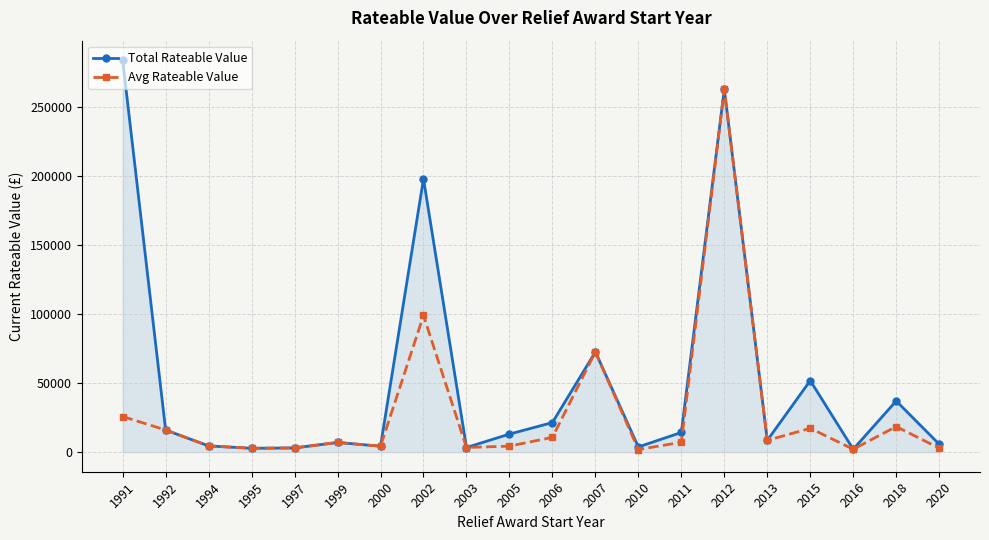

List the series in order of their overall mean, lowest first.

Avg Rateable Value, Total Rateable Value